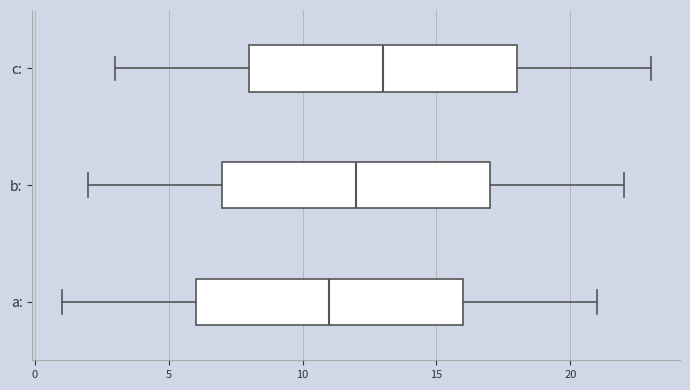

Reading bottom to top, transcribe this box plot: for each box, give where its median line is, the range the box spans, and where its two whiskers end, as read against the x-axis. The values are not printed on the chart, so give them approximately, as read against the axis.

a:: median 11, box 6 to 16, whiskers 1 to 21
b:: median 12, box 7 to 17, whiskers 2 to 22
c:: median 13, box 8 to 18, whiskers 3 to 23